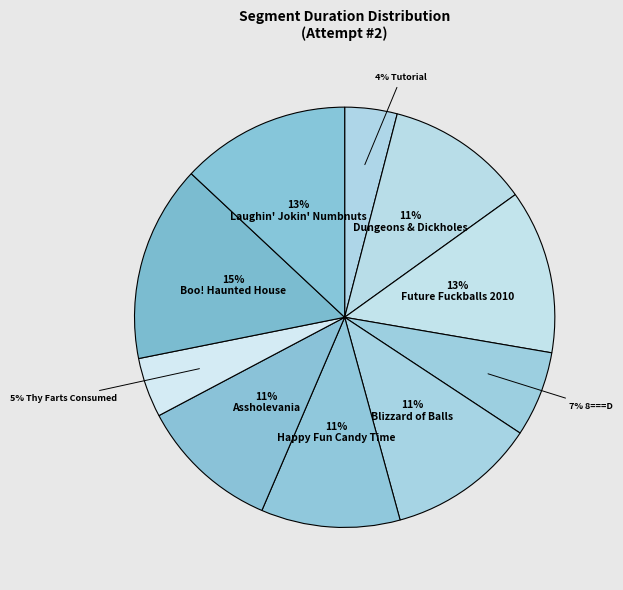

How many segments does this pie chart have?

10